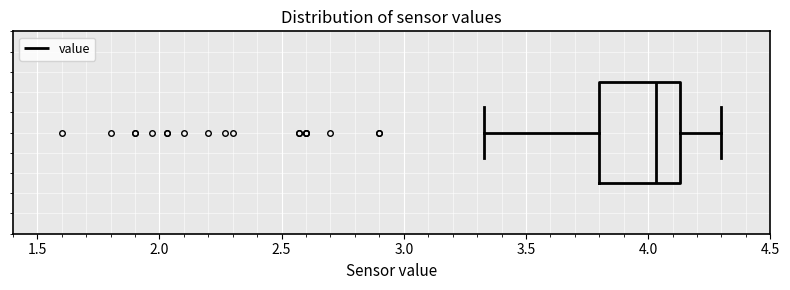

Read this box plot against the x-axis: the position of the median line, the range covered by the box, and the ends of both whiskers. The values are not printed on the chart, so give them approximately, as read against the axis.

median 4.05, box 3.80 to 4.15, whiskers 3.35 to 4.30